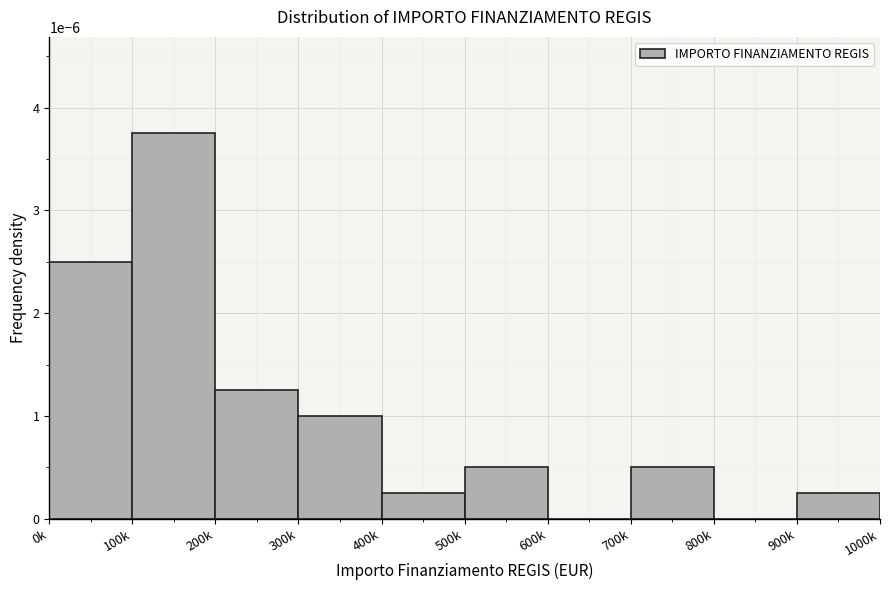

Between 900k and 800k, which is larger?

900k